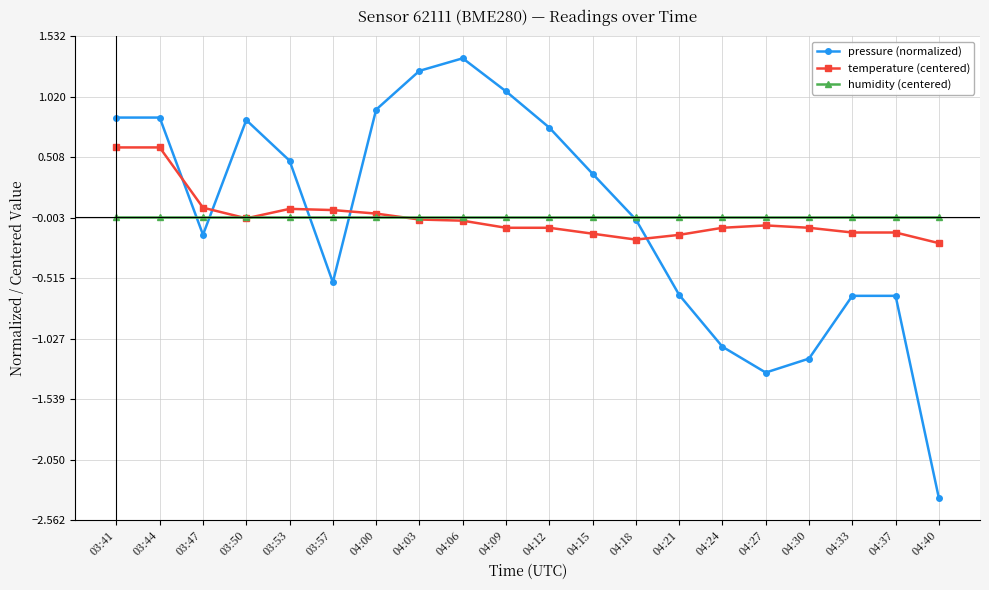

What is the label of the 19th point from the left?

04:37